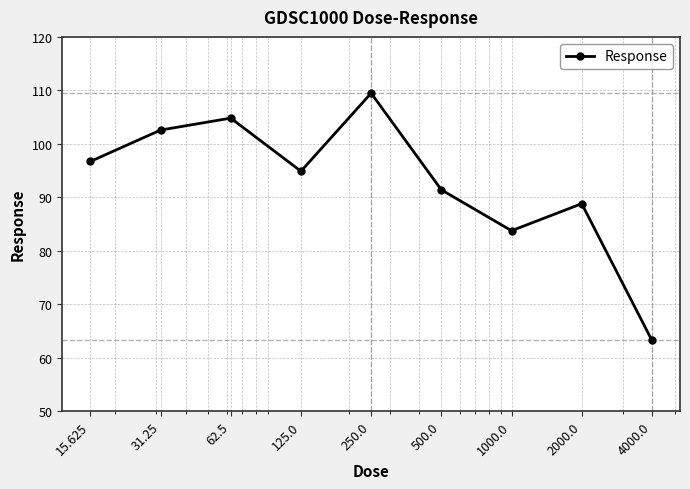

What is the value of the 4th point from the left?

94.9